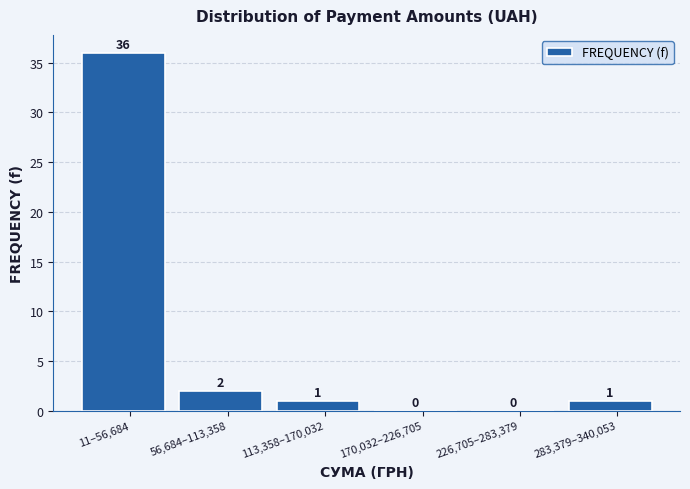

Reading right to left, list all the values displayed in this chart.

283,379–340,053=1	226,705–283,379=0	170,032–226,705=0	113,358–170,032=1	56,684–113,358=2	11–56,684=36